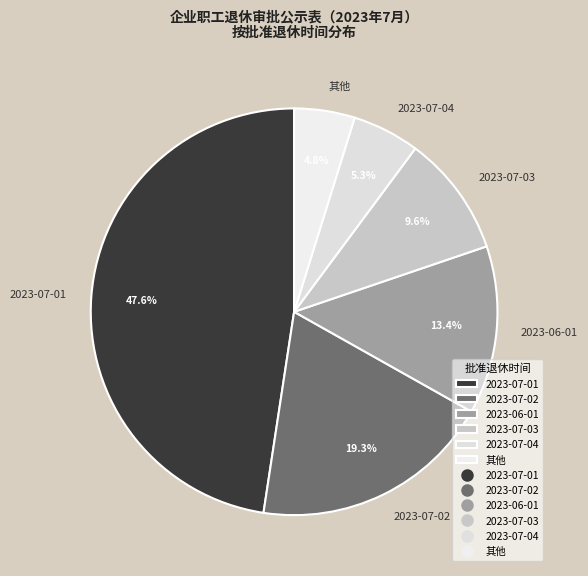

Count the number of slices in the pie.

6